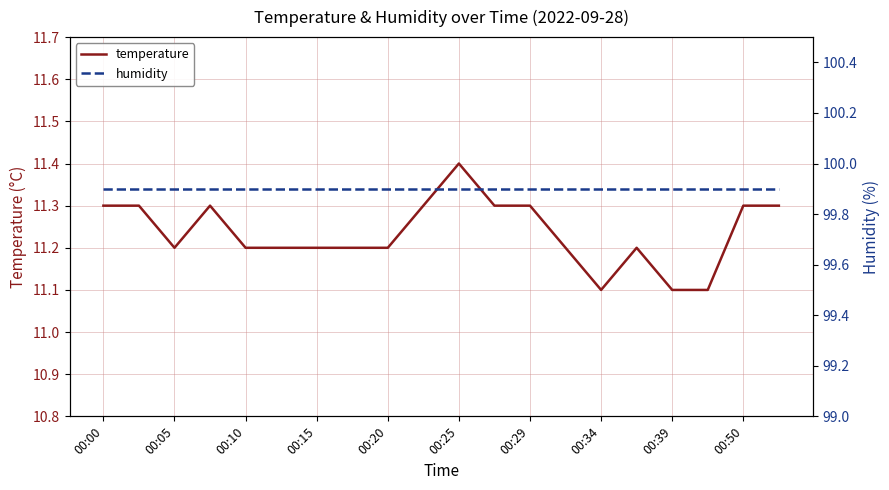

What is the difference between the maximum and minimum values in the temperature series?

0.3